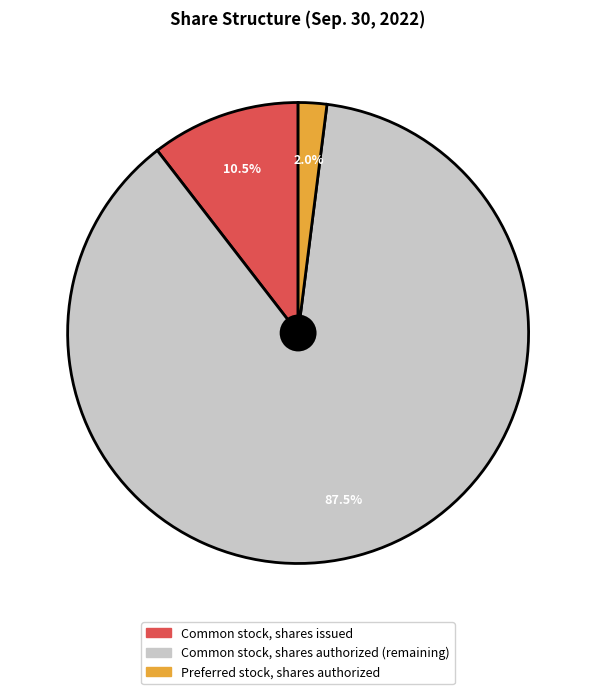

Which has a higher value, Preferred stock, shares authorized or Common stock, shares issued?

Common stock, shares issued